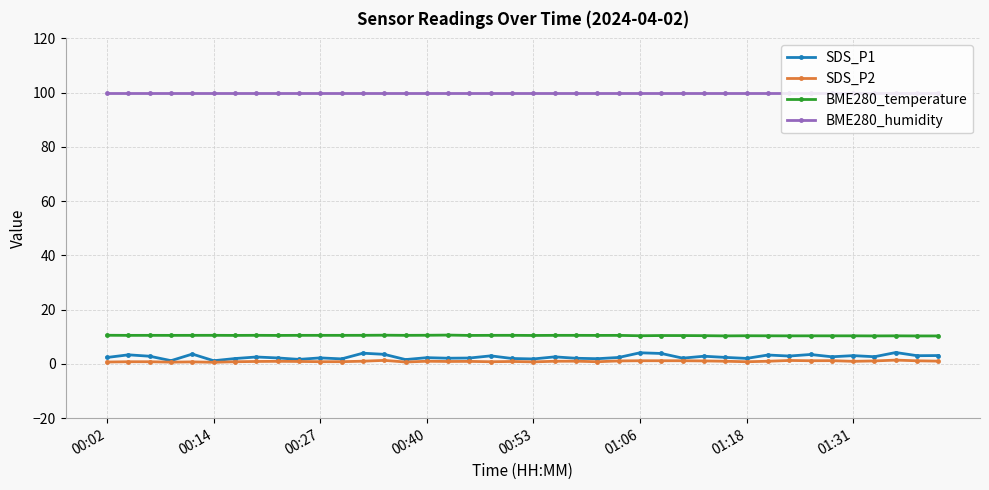

True or false: BME280_humidity and SDS_P2 intersect in this chart.

False